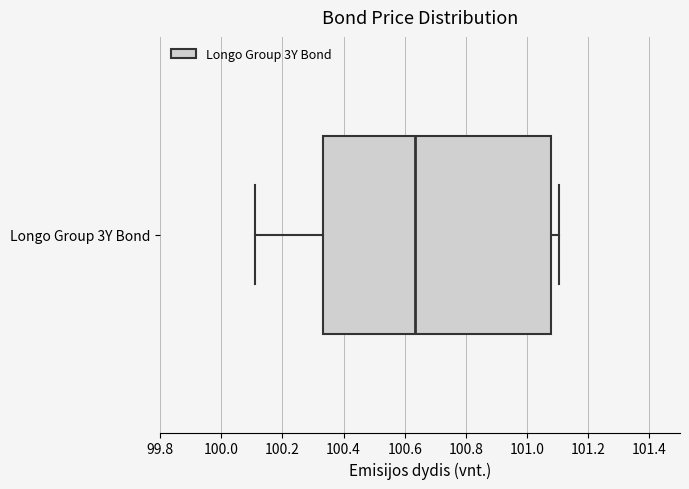

Transcribe this box plot: give where the median line is, the range the box spans, and where the two whiskers end, as read against the x-axis. The values are not printed on the chart, so give them approximately, as read against the axis.

median 100.64, box 100.34 to 101.08, whiskers 100.10 to 101.10